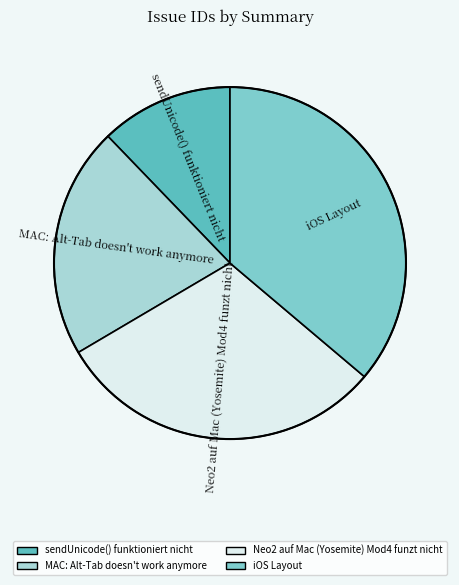

Which category has the smallest portion of the pie?

sendUnicode() funktioniert nicht